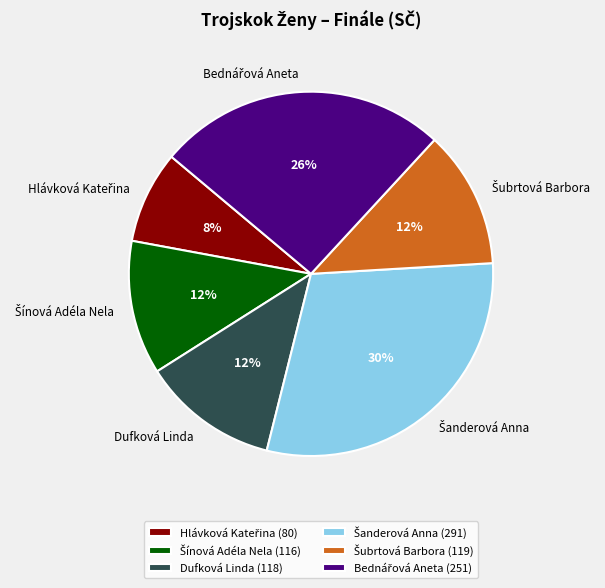

Is Dufková Linda the majority of the pie?

No